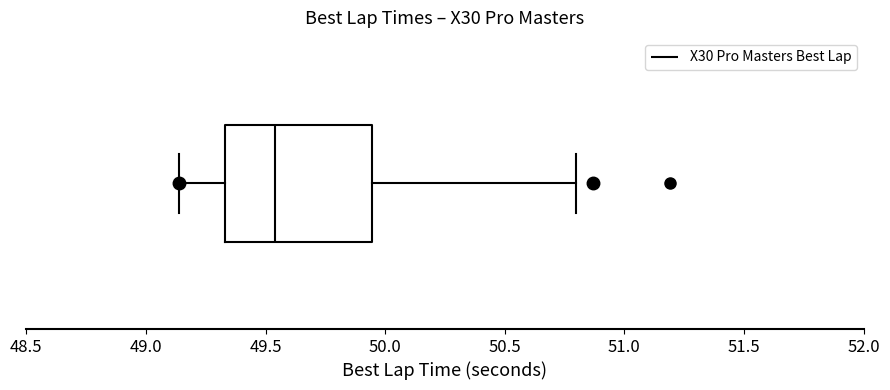

Transcribe this box plot: give where the median line is, the range the box spans, and where the two whiskers end, as read against the x-axis. The values are not printed on the chart, so give them approximately, as read against the axis.

median 49.55, box 49.35 to 49.95, whiskers 49.15 to 50.80